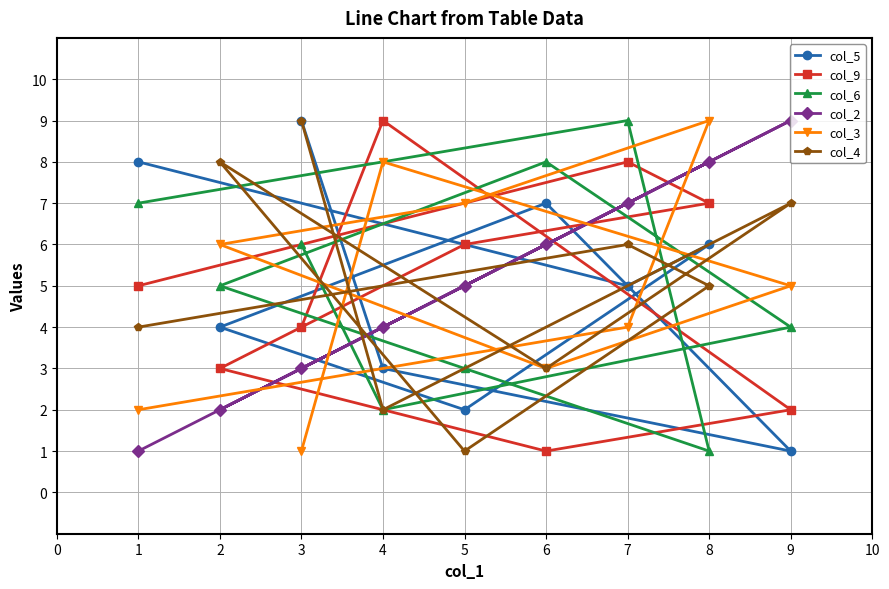

At which label is col_4 closest to 5?

8